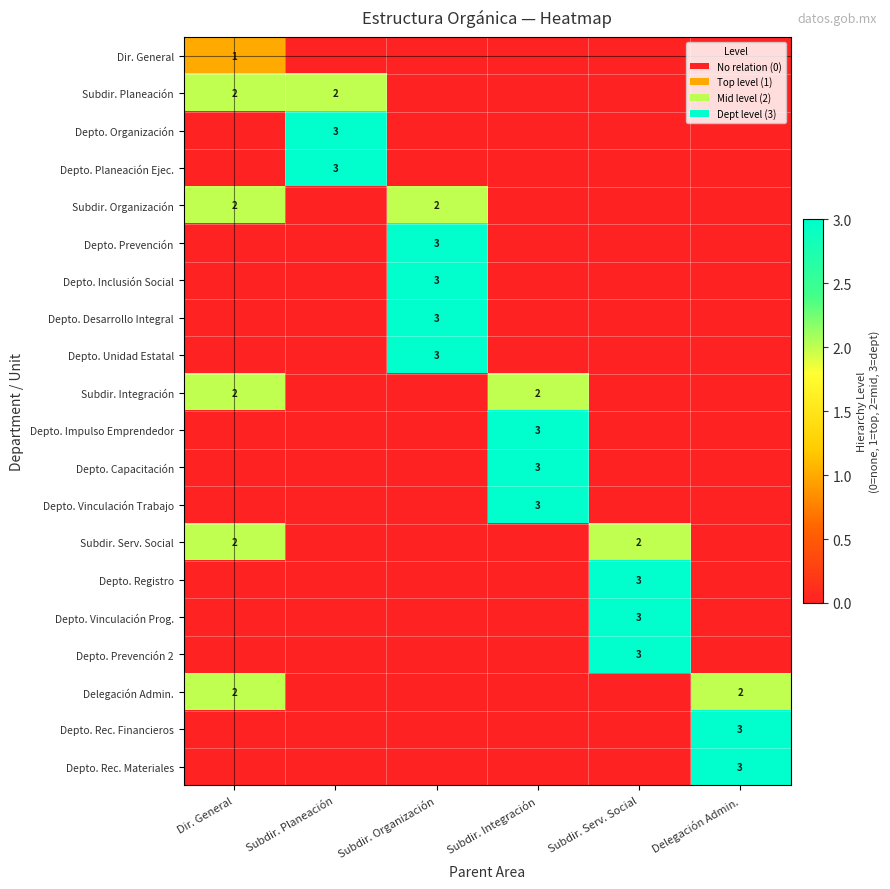

True or false: Subdir. Serv. Social has a value of 3 at Subdir. Serv. Social.

False